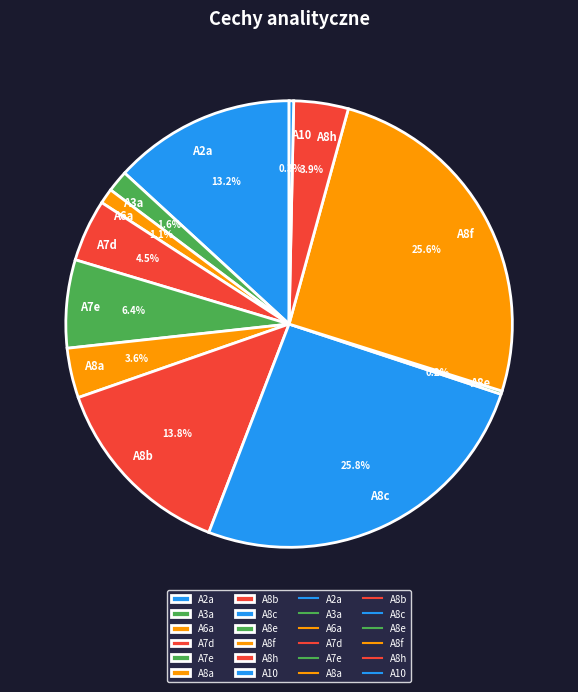

How much of the chart is everything except A3a?

98.4%